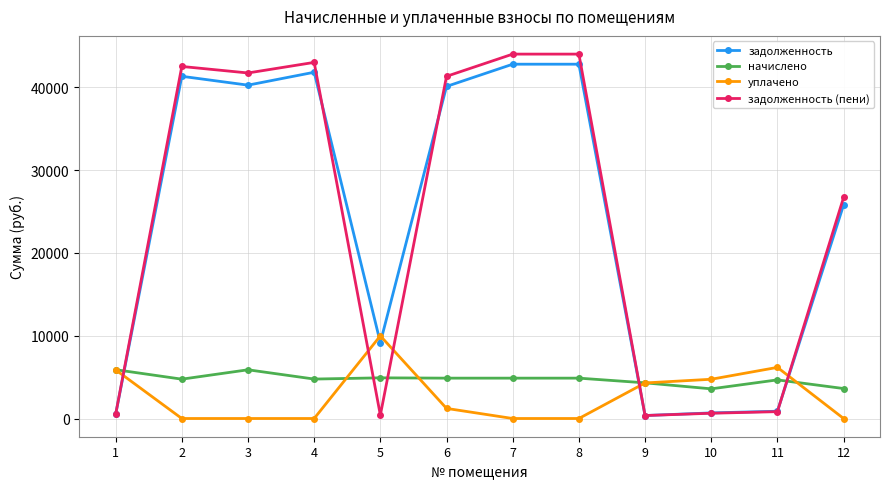

At how many categories does at least one series exceed 22308?

7